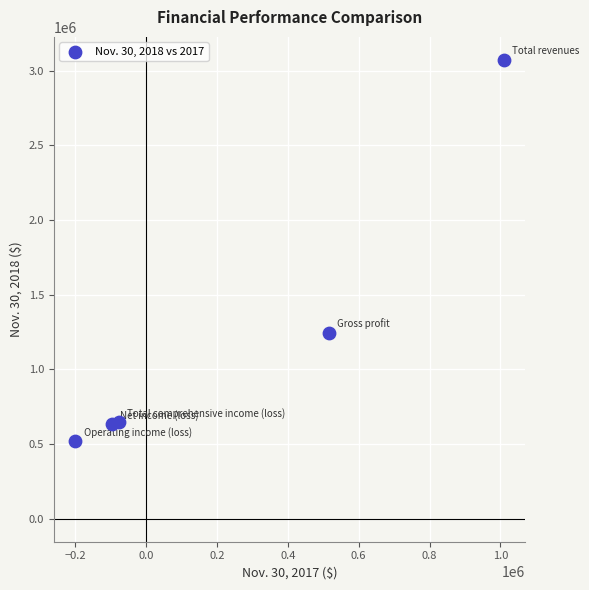

What Y value in the scatter plot is closest to 1795824?

1245945